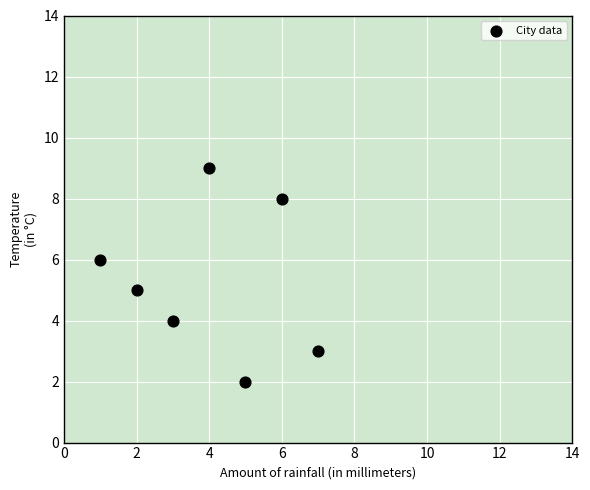

What is the range of X values (max minus min)?

6